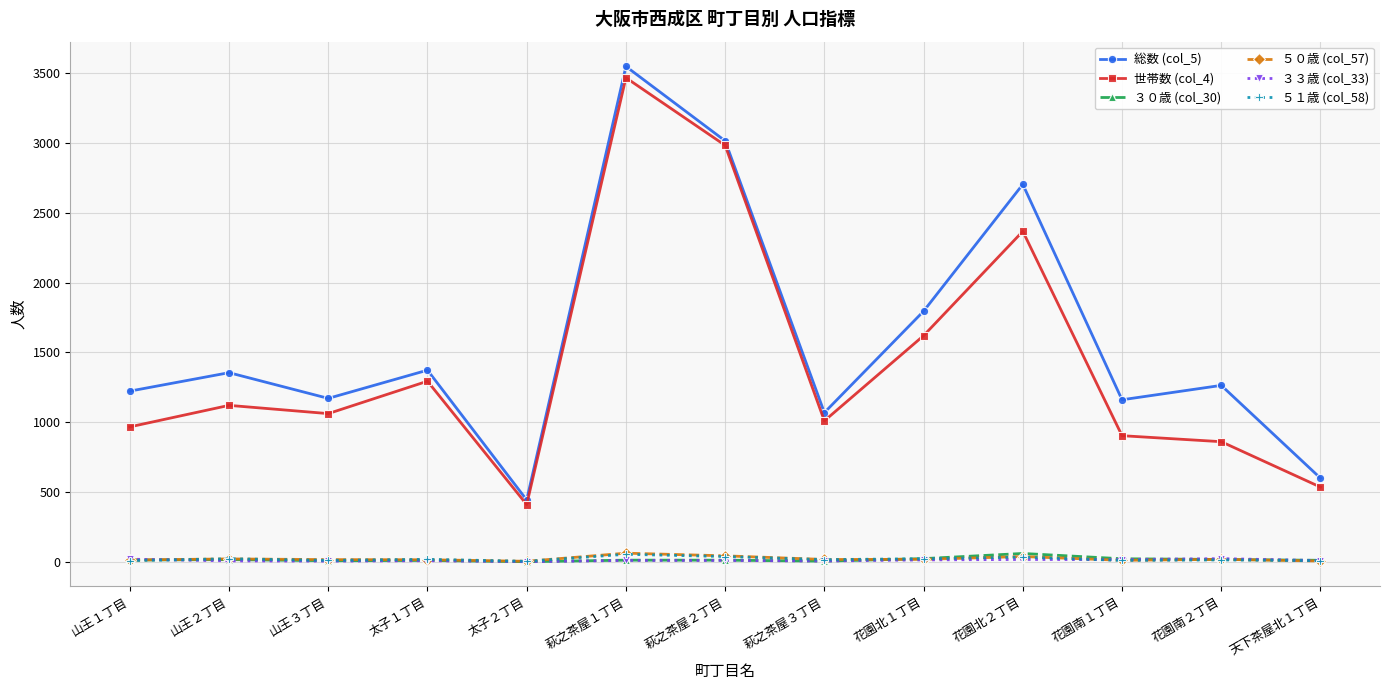

The ３０歳 (col_30) series shows 23 at 花園南１丁目. True or false?

True